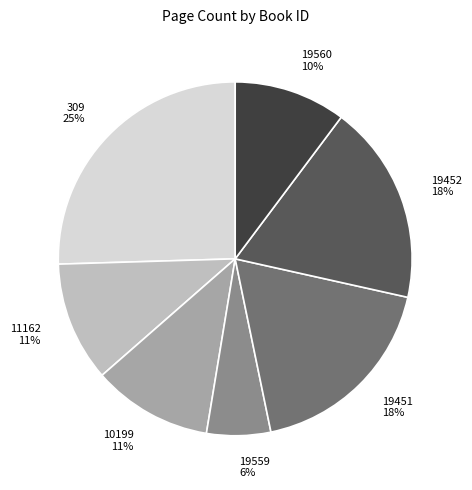

Does any single category account for the majority?

No